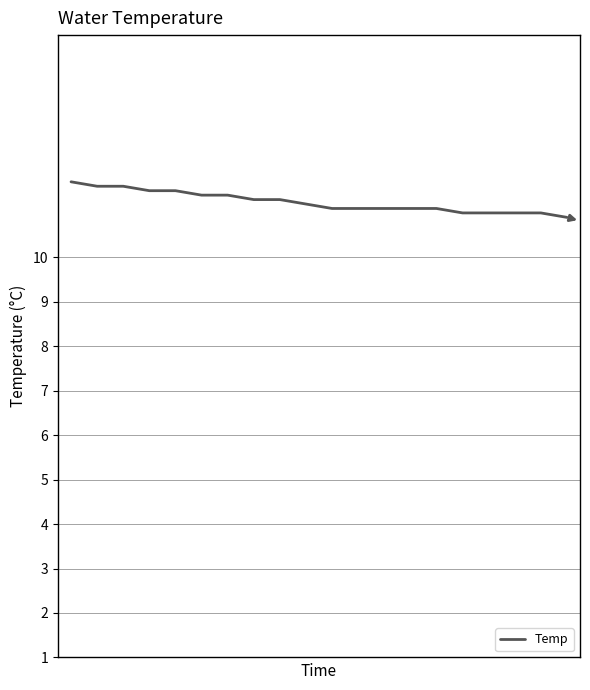

How many lines are shown in the chart?

1